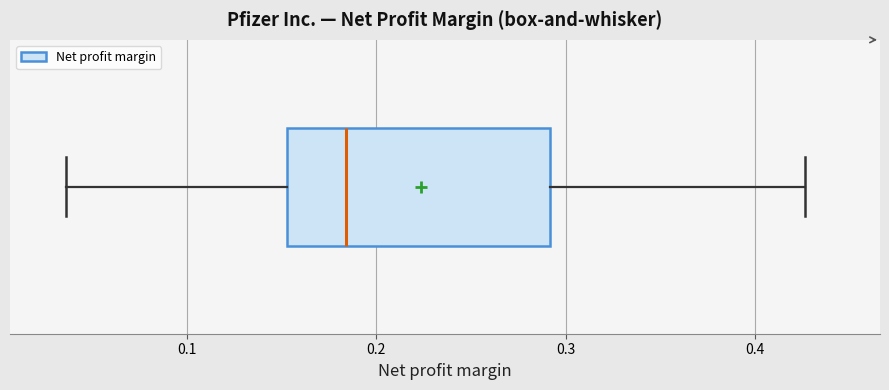

Read this box plot against the x-axis: the position of the median line, the range covered by the box, and the ends of both whiskers. The values are not printed on the chart, so give them approximately, as read against the axis.

median 0.18, box 0.15 to 0.29, whiskers 0.04 to 0.43